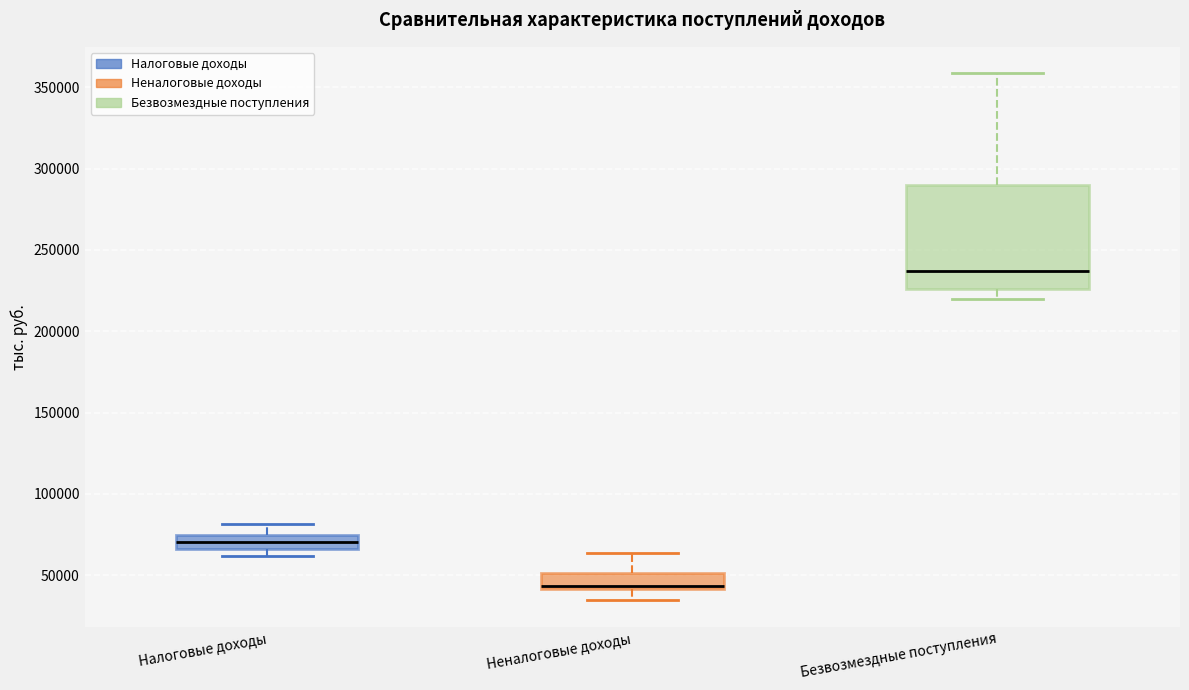

Reading left to right, read every box against the y-axis: the position of its median line, the range the box covers, and the ends of its whiskers. The values are not printed on the chart, so give them approximately, as read against the axis.

Налоговые доходы: median 70000, box 65000 to 75000, whiskers 60000 to 80000
Неналоговые доходы: median 45000, box 40000 to 50000, whiskers 35000 to 65000
Безвозмездные поступления: median 235000, box 225000 to 290000, whiskers 220000 to 360000